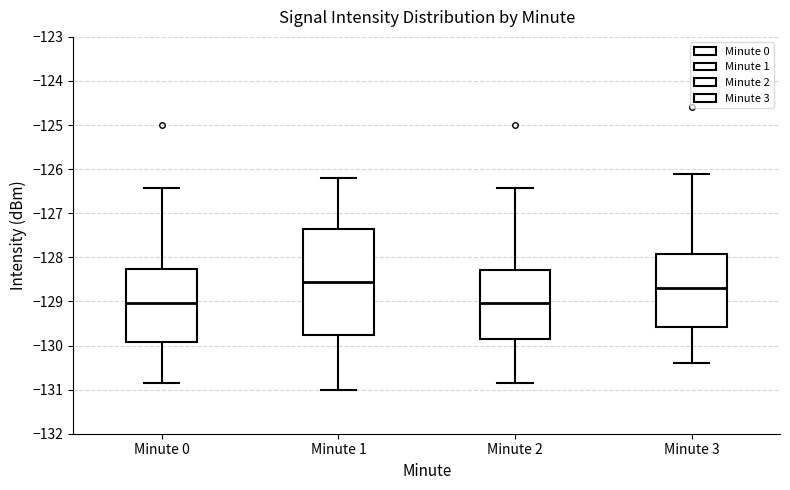

Reading left to right, read every box against the y-axis: the position of its median line, the range the box covers, and the ends of its whiskers. The values are not printed on the chart, so give them approximately, as read against the axis.

Minute 0: median -129.0, box -129.9 to -128.3, whiskers -130.9 to -126.4
Minute 1: median -128.6, box -129.8 to -127.4, whiskers -131.0 to -126.2
Minute 2: median -129.0, box -129.9 to -128.3, whiskers -130.9 to -126.4
Minute 3: median -128.7, box -129.6 to -127.9, whiskers -130.4 to -126.1